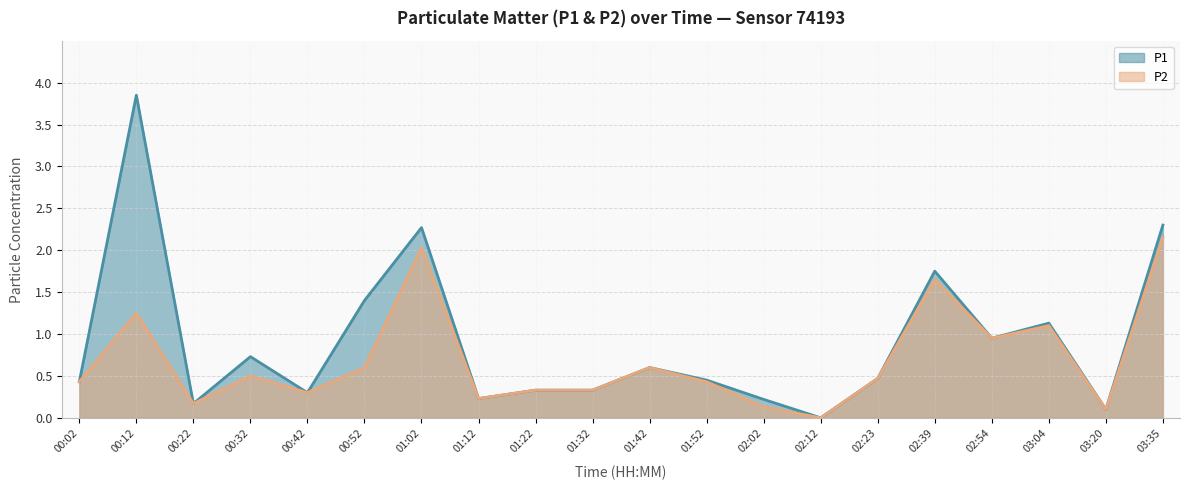

What are all the series names shown in the legend?

P1, P2